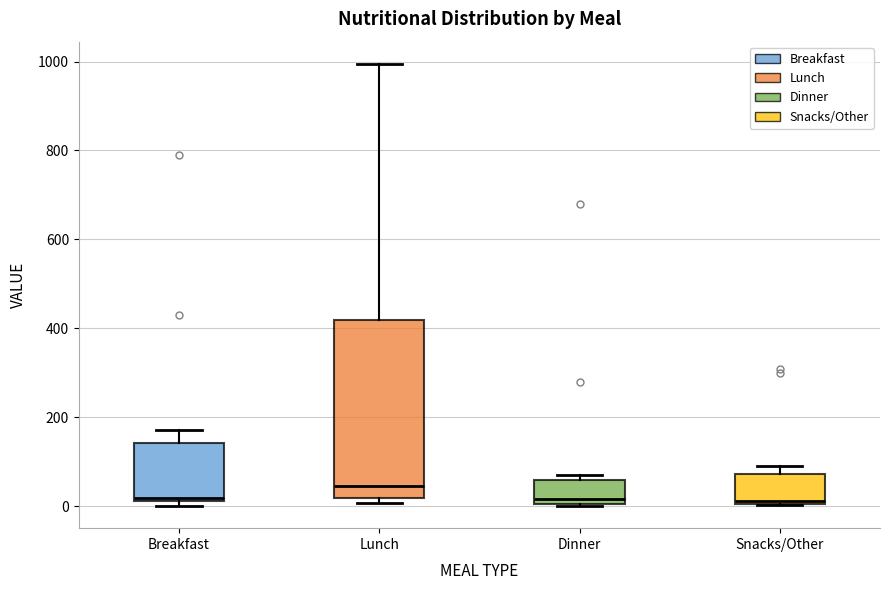

Reading left to right, read every box against the y-axis: the position of its median line, the range the box covers, and the ends of its whiskers. The values are not printed on the chart, so give them approximately, as read against the axis.

Breakfast: median 20, box 20 to 140, whiskers 0 to 180
Lunch: median 40, box 20 to 420, whiskers 0 to 1000
Dinner: median 20, box 0 to 60, whiskers 0 to 80
Snacks/Other: median 20, box 0 to 80, whiskers 0 to 80 (just above the box's upper edge)